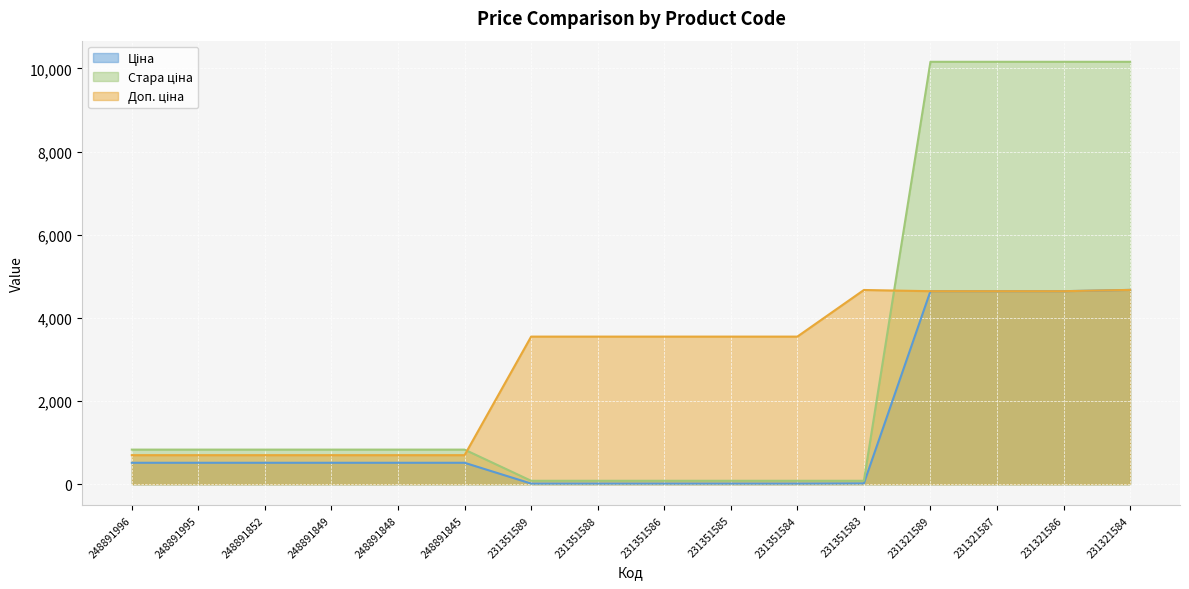

Between 231351589 and 231321589, which is larger?

231321589